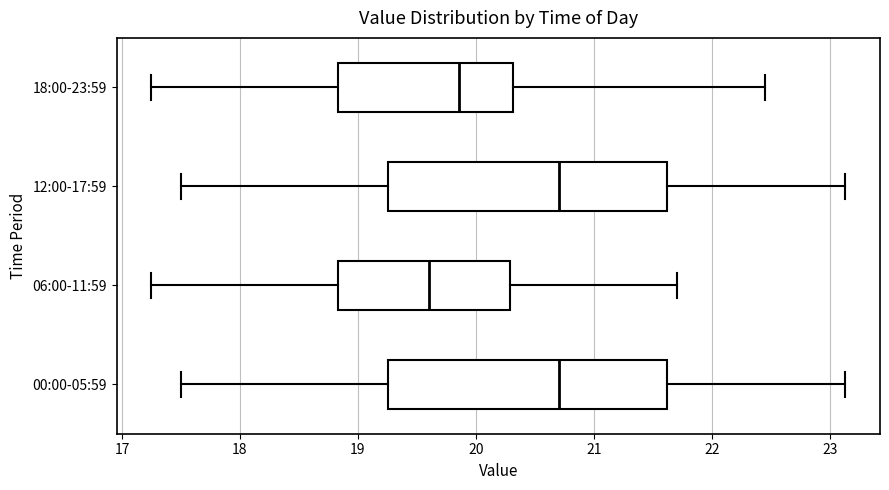

Where is the left edge of the box for 06:00-11:59 on the x-axis? The values are not printed on the chart, so give them approximately, as read against the axis.

18.8